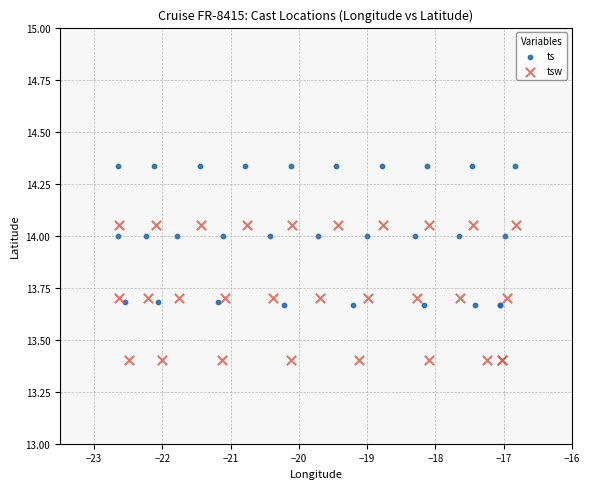

Which series contains the highest Y value?

ts